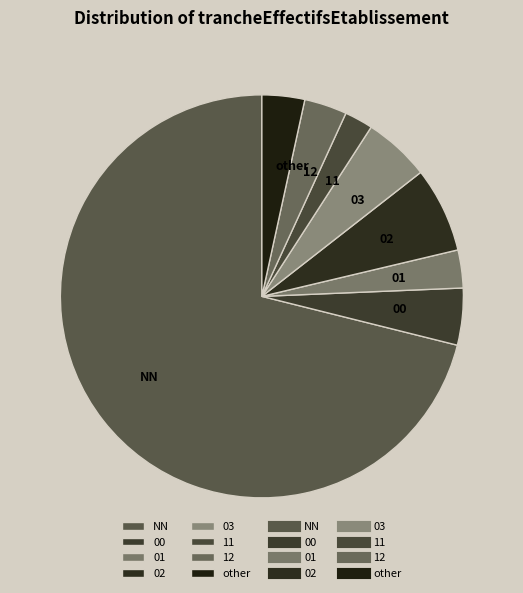

Is it true that 11 is 15% of the pie?

False